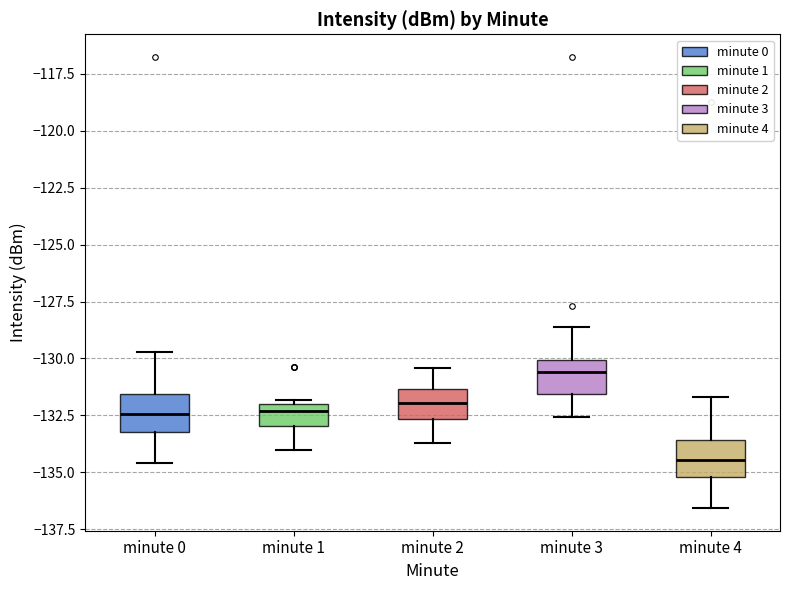

Reading left to right, read every box against the y-axis: the position of its median line, the range the box covers, and the ends of its whiskers. The values are not printed on the chart, so give them approximately, as read against the axis.

minute 0: median -132.5, box -133.0 to -131.5, whiskers -134.5 to -129.5
minute 1: median -132.5, box -133.0 to -132.0, whiskers -134.0 to -132.0 (just above the box's upper edge)
minute 2: median -132.0, box -132.5 to -131.5, whiskers -133.5 to -130.5
minute 3: median -130.5, box -131.5 to -130.0, whiskers -132.5 to -128.5
minute 4: median -134.5, box -135.0 to -133.5, whiskers -136.5 to -131.5